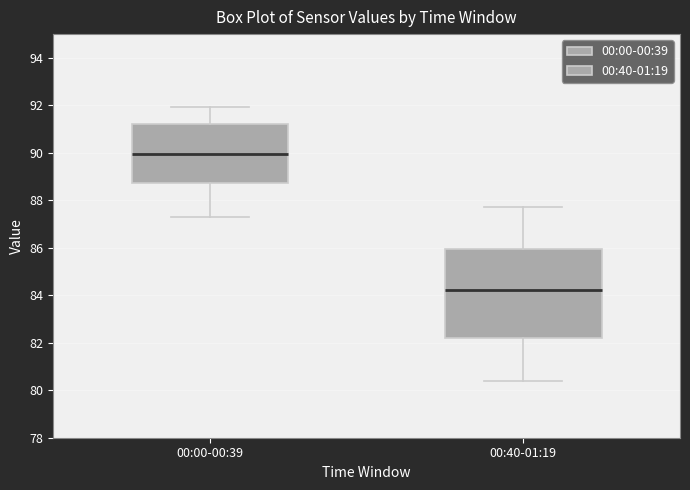

Reading left to right, read every box against the y-axis: the position of its median line, the range the box covers, and the ends of its whiskers. The values are not printed on the chart, so give them approximately, as read against the axis.

00:00-00:39: median 90.0, box 88.8 to 91.2, whiskers 87.4 to 92.0
00:40-01:19: median 84.2, box 82.2 to 86.0, whiskers 80.4 to 87.8